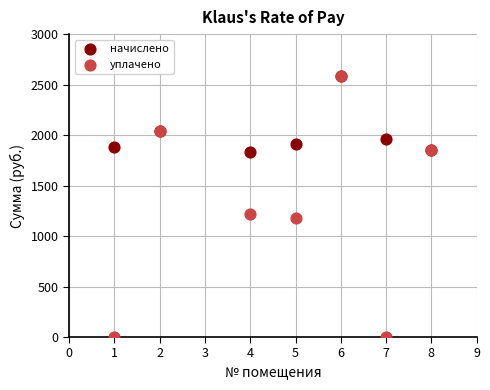

Across all series, what Y value is closest to 1292?

1222.0